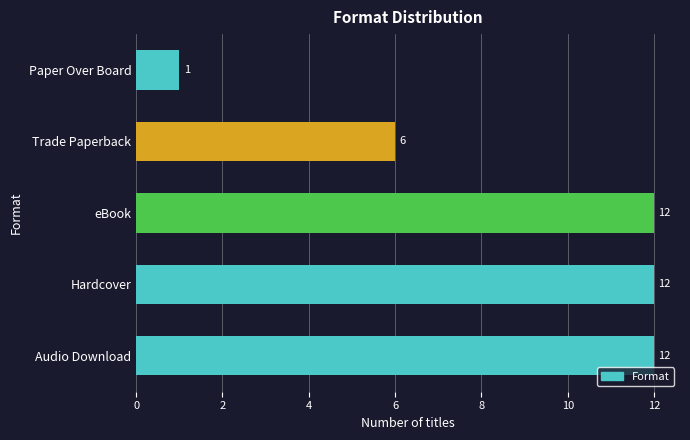

Where is the data nearest to the value 6?

Trade Paperback